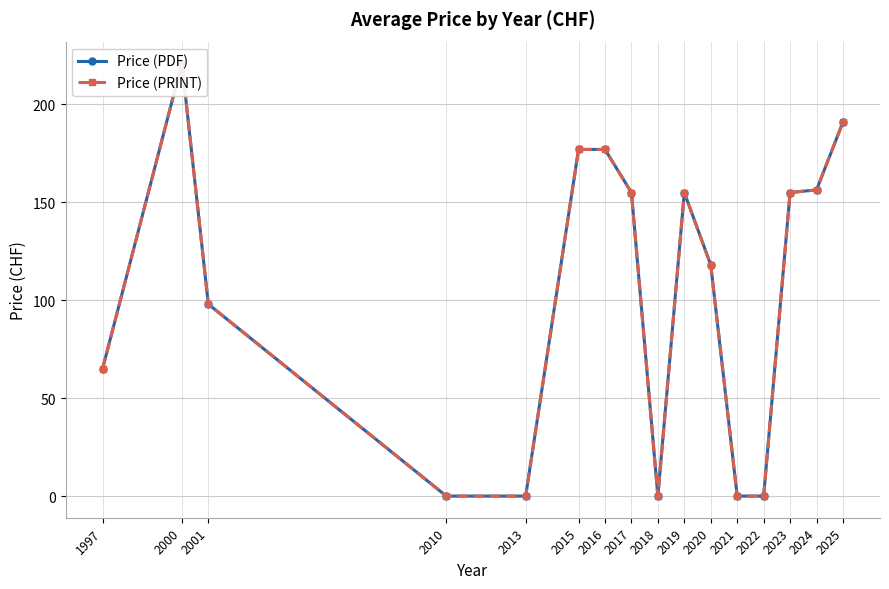

At how many categories does at least one series exceed 107?

9